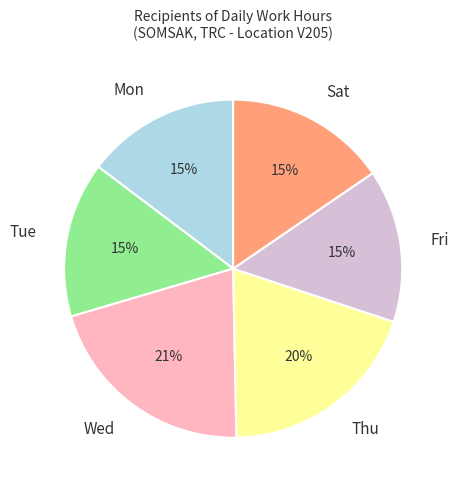

Combined, do Mon and Fri account for over 50%?

No